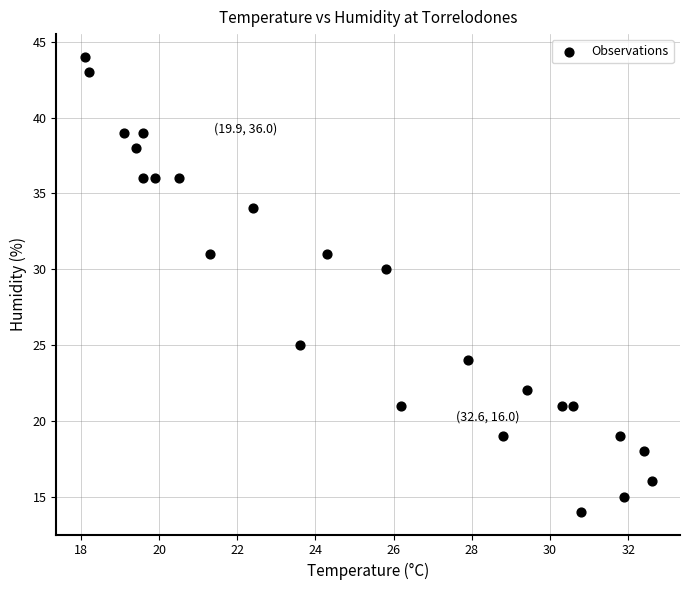

What Y value in the scatter plot is closest to 29?

30